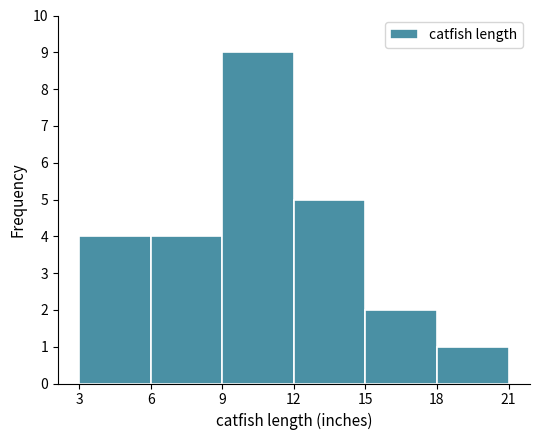

Reading left to right, transcribe this chart: for each bar, give the range it covers on the x-axis and its height. The values are not printed on the chart, so give them approximately, as read against the axis.

3 to 6: 4
6 to 9: 4
9 to 12: 9
12 to 15: 5
15 to 18: 2
18 to 21: 1